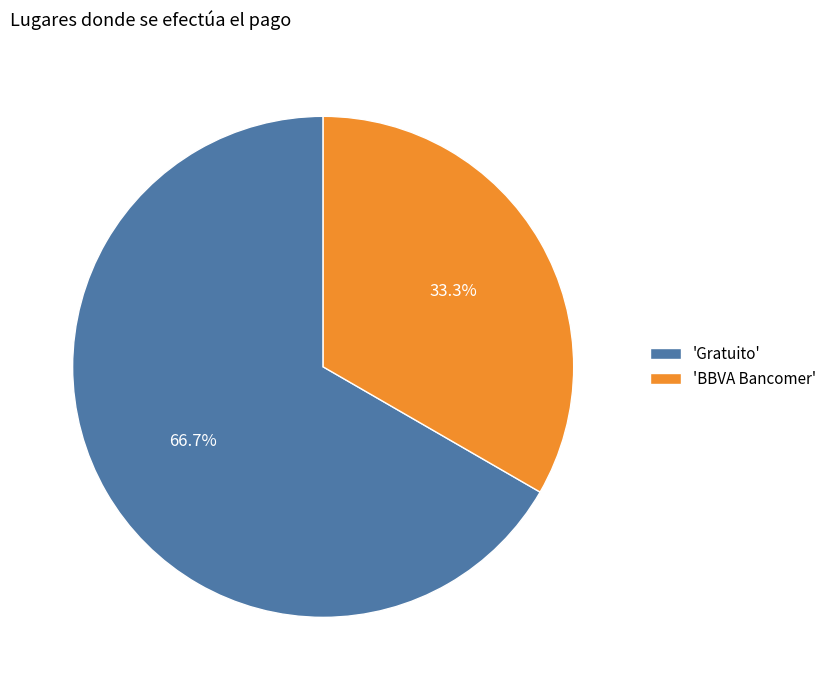

To the nearest percent, what is the average slice percentage?

50%